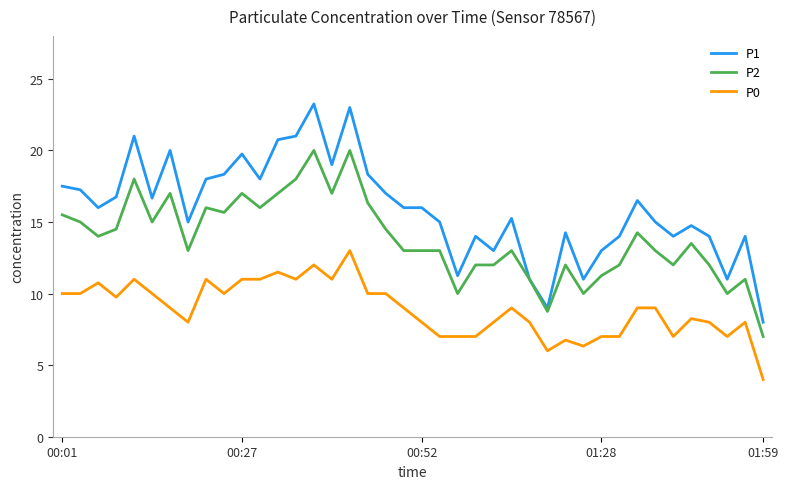

What are all the series names shown in the legend?

P1, P2, P0